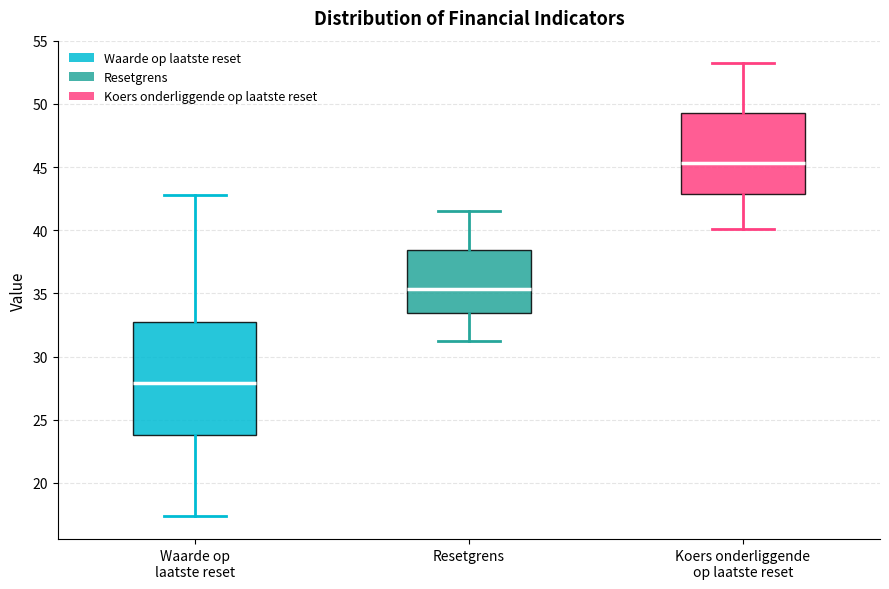

Which box is the tallest, from its lower edge to its upper edge?

Waarde op laatste reset